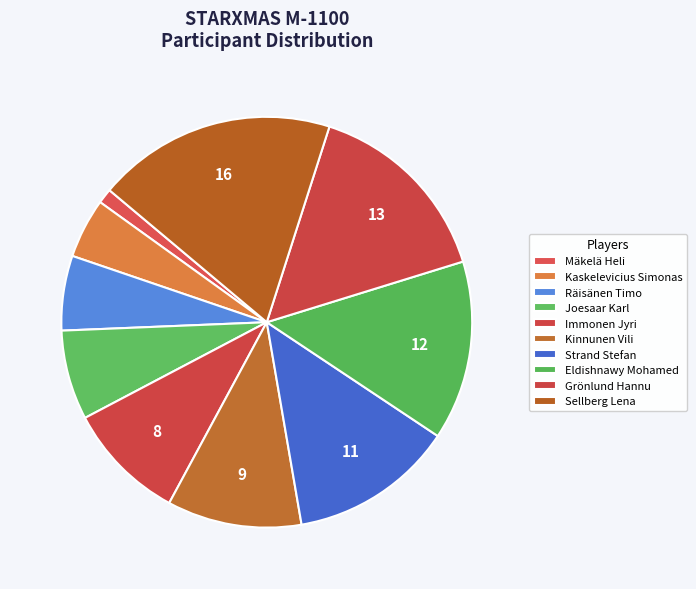

What percentage is the Räisänen Timo slice, to the nearest percent?

5%